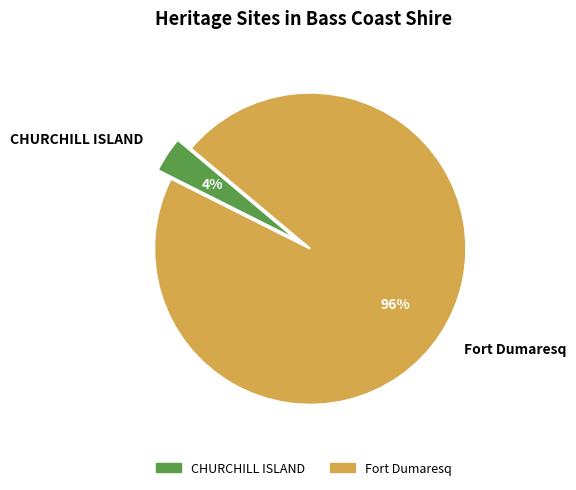

What percentage is the Fort Dumaresq slice, to the nearest percent?

96%